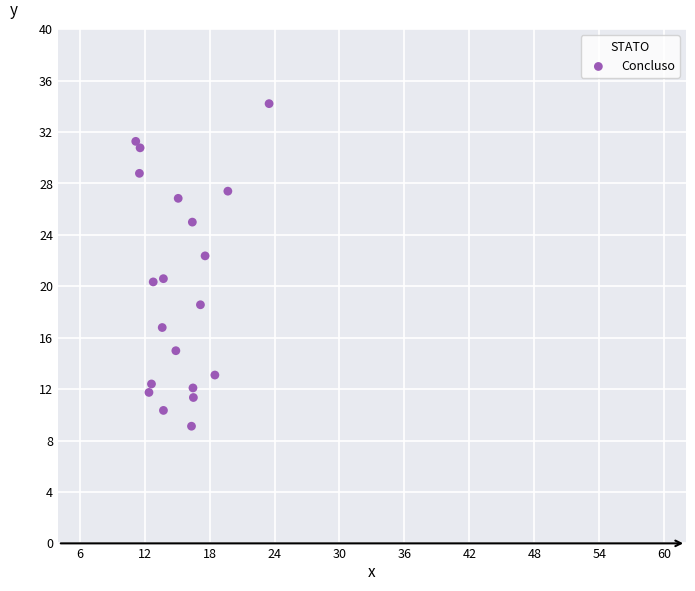

List the coordinates of all points as (X, Y) pairs, reading left to right.

(11.2, 31.3)  (11.5, 28.8)  (11.6, 30.8)  (12.4, 11.7)  (12.6, 12.4)  (12.8, 20.3)  (13.6, 16.8)  (13.7, 20.6)  (13.7, 10.3)  (14.9, 15.0)  (15.1, 26.8)  (16.3, 9.1)  (16.4, 25.0)  (16.5, 12.1)  (16.5, 11.3)  (17.2, 18.6)  (17.6, 22.4)  (18.5, 13.1)  (19.7, 27.4)  (23.5, 34.2)